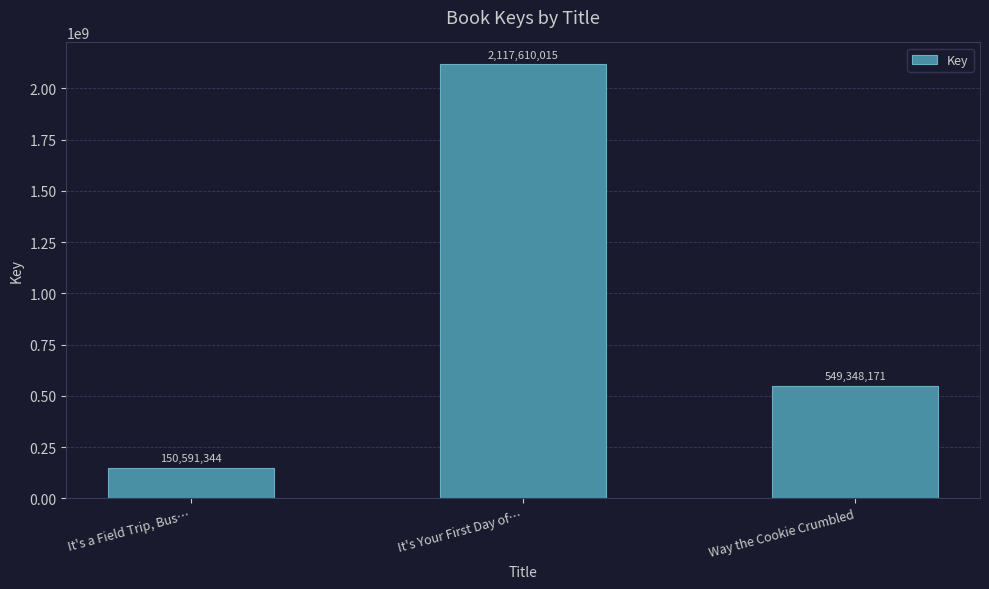

Reading right to left, list all the values displayed in this chart.

549348171	2117610015	150591344